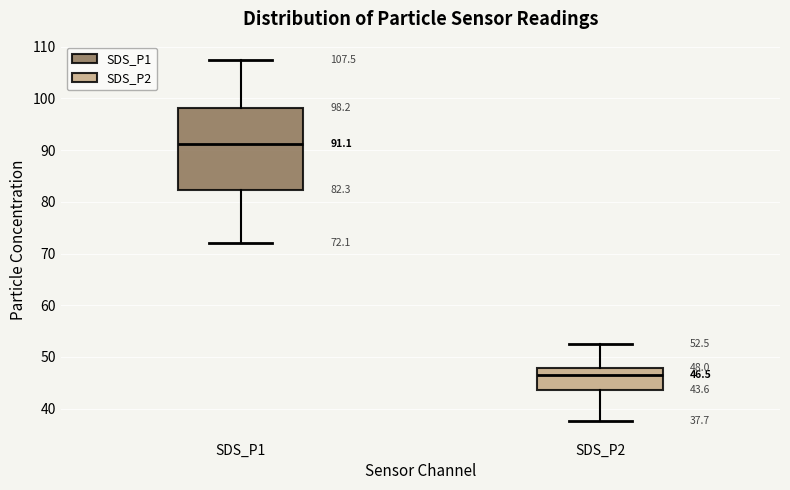

Comparing the boxes themselves (not the whiskers), which one is the tallest?

SDS_P1